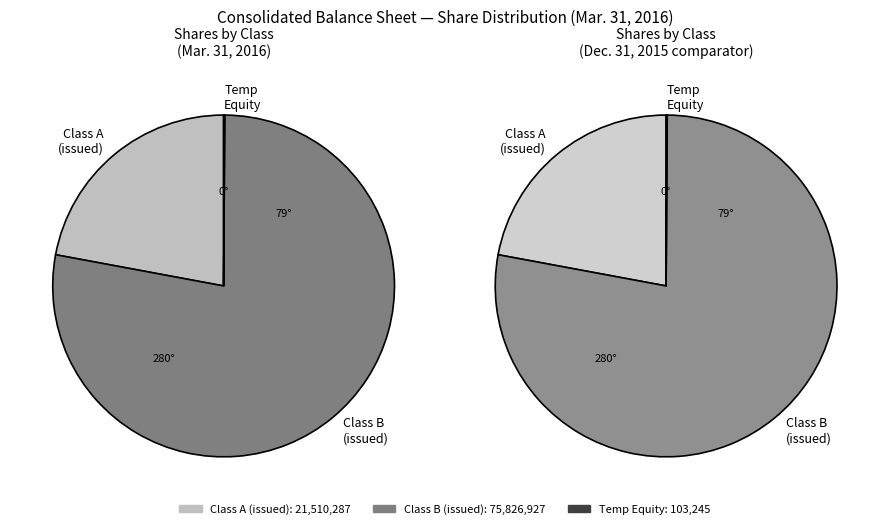

Does Class B Common Stock (issued) represent more than half of the total?

Yes